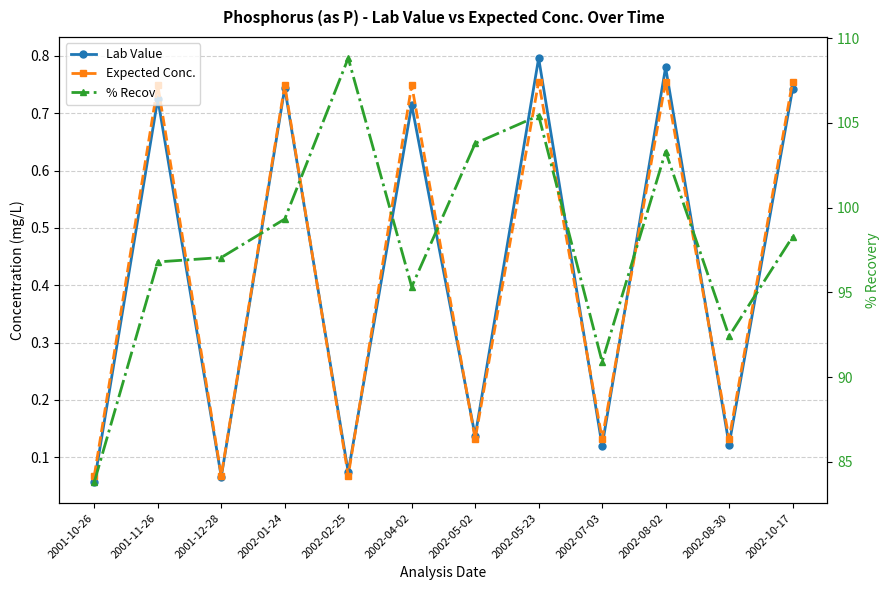

What is the average value of the Lab Value series?

0.4